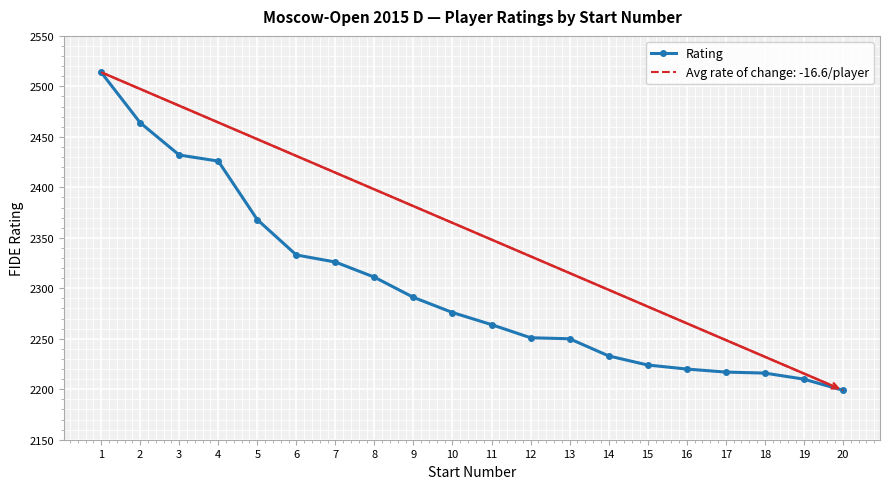

Is it true that the value at 18 is 845?

False